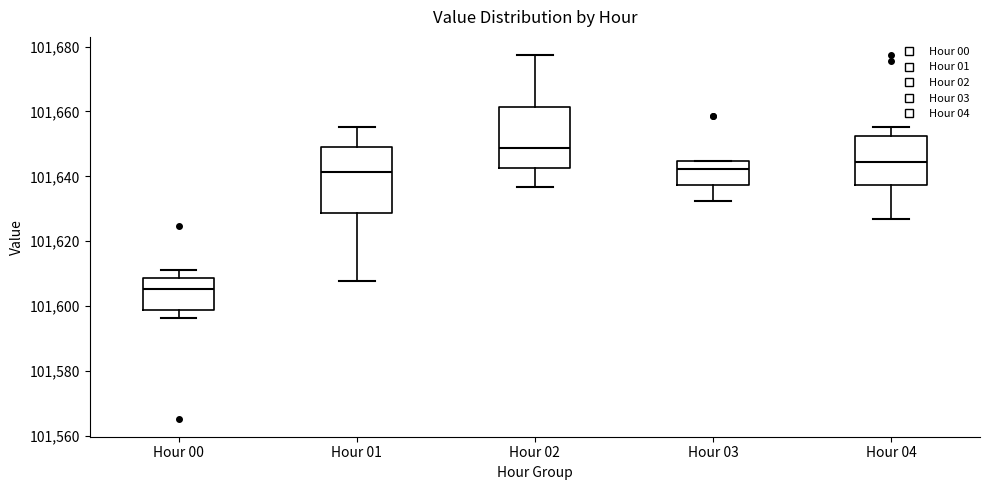

Reading left to right, transcribe this box plot: for each box, give where its median line is, the range the box spans, and where its two whiskers end, as read against the y-axis. The values are not printed on the chart, so give them approximately, as read against the axis.

Hour 00: median 101606, box 101598 to 101608, whiskers 101596 to 101612
Hour 01: median 101642, box 101628 to 101650, whiskers 101608 to 101656
Hour 02: median 101648, box 101642 to 101662, whiskers 101636 to 101678
Hour 03: median 101642, box 101638 to 101644, whiskers 101632 to 101644
Hour 04: median 101644, box 101638 to 101652, whiskers 101626 to 101656